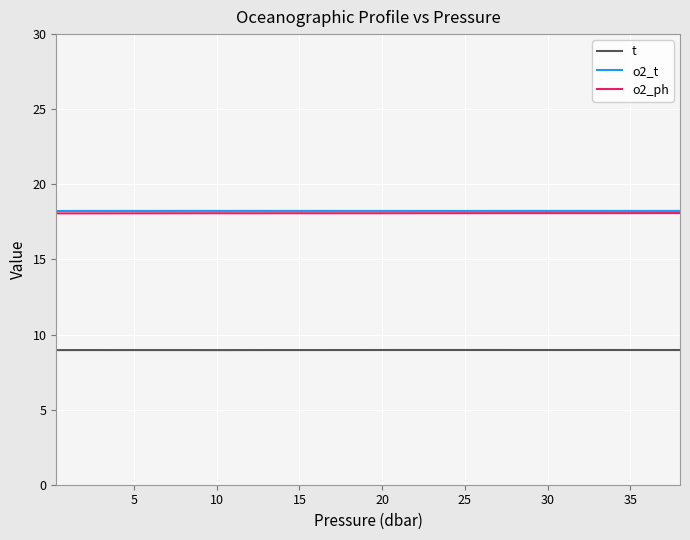

What is the greatest value displayed?

18.2